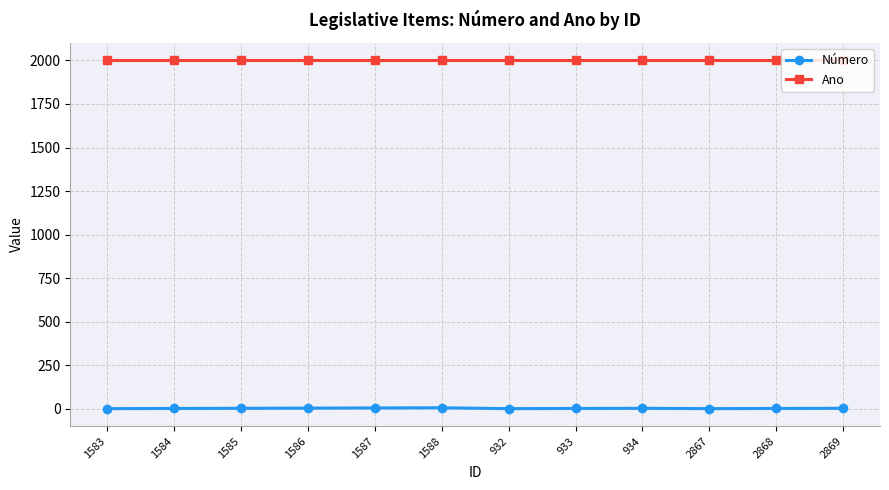

How many lines are shown in the chart?

2